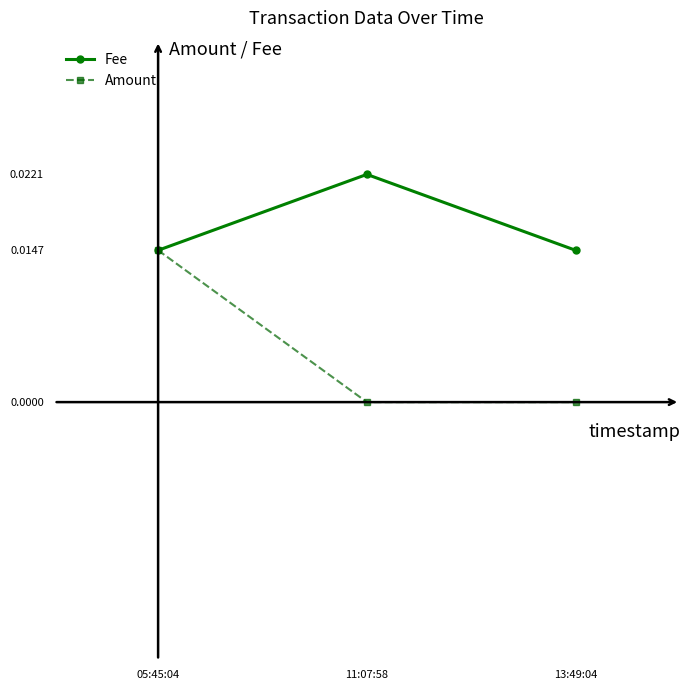

At which category is the sum across all series the highest?

05:45:04